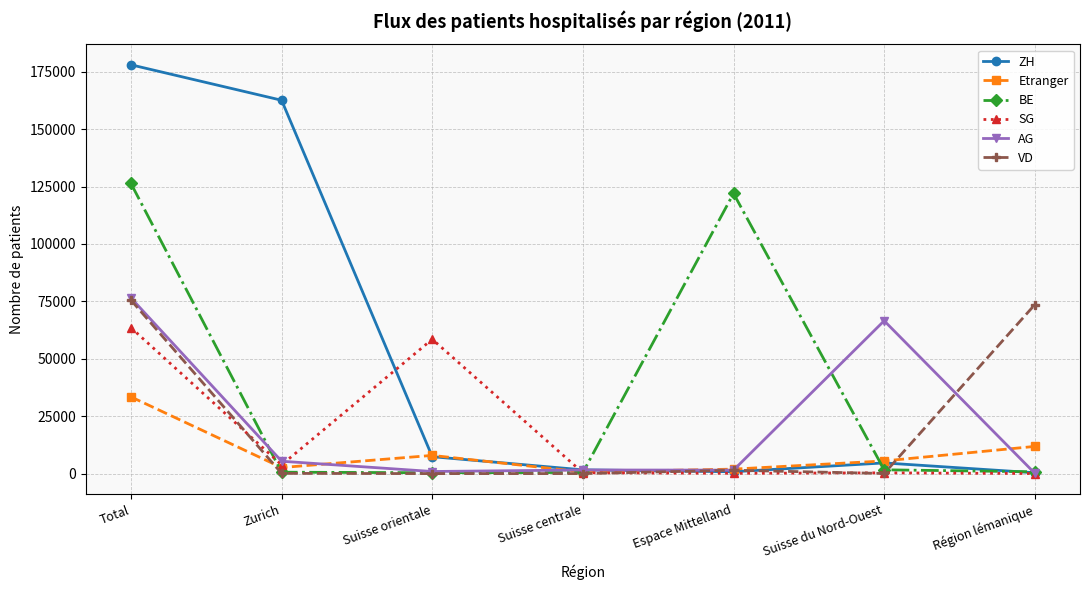

What is the difference between the maximum and second lowest values in the BE series?

125782